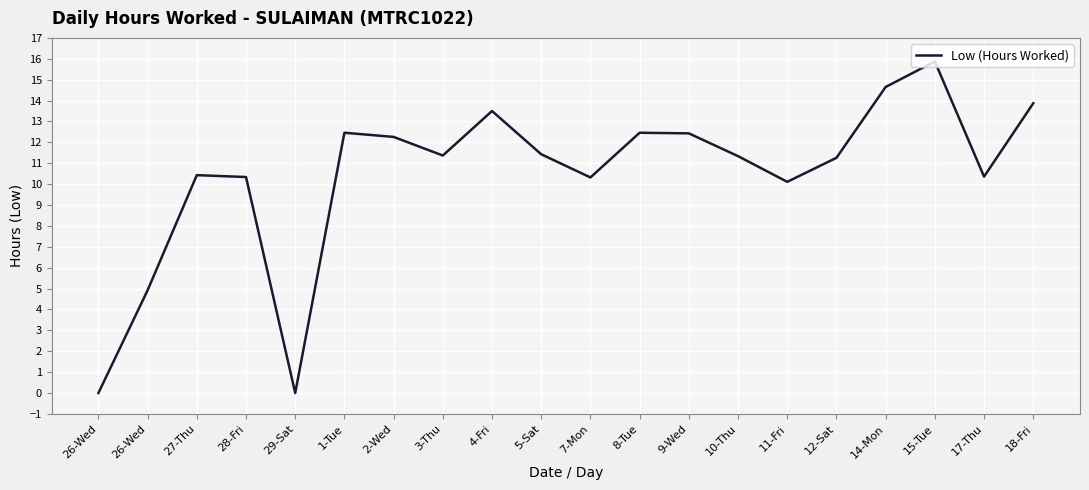

At which category does the chart reach its peak across all series?

15-Tue